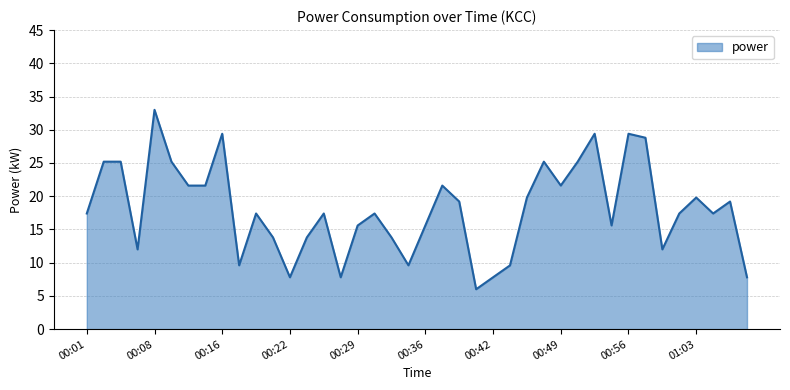

What is the difference between the maximum and minimum values?

27.0